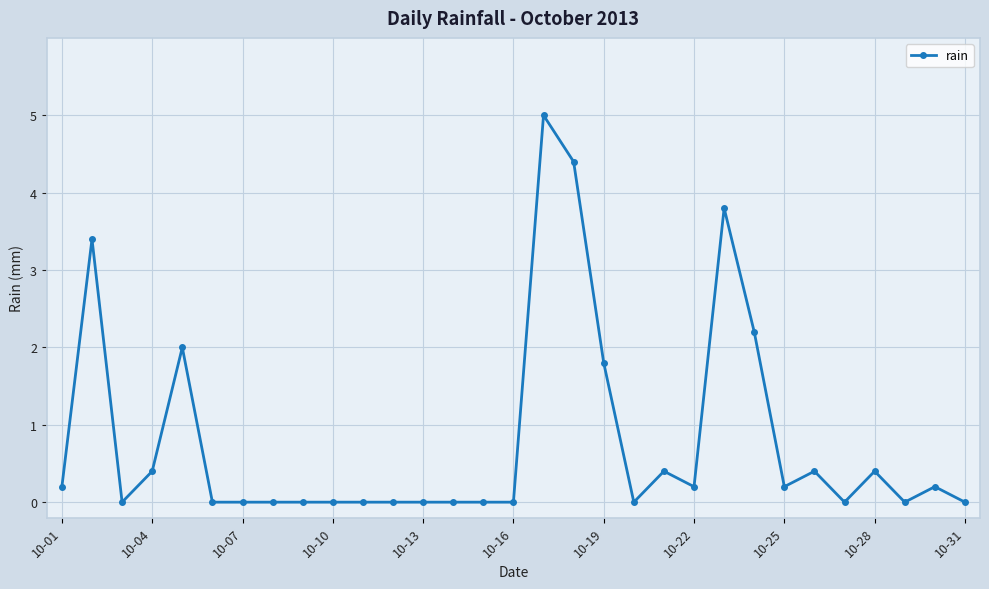

True or false: there are more than 1 points higher than both neighbors.

True